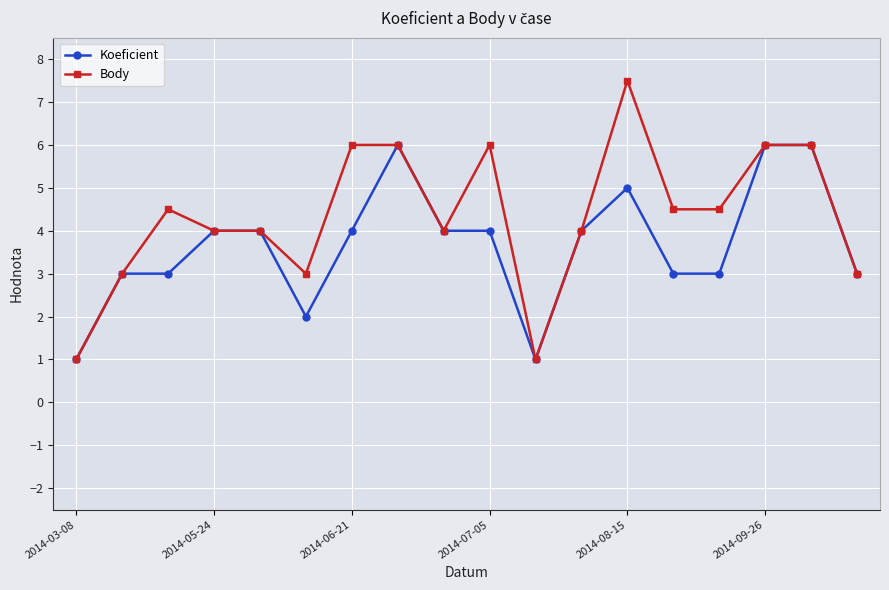

Which series has the largest range (max minus min)?

Body